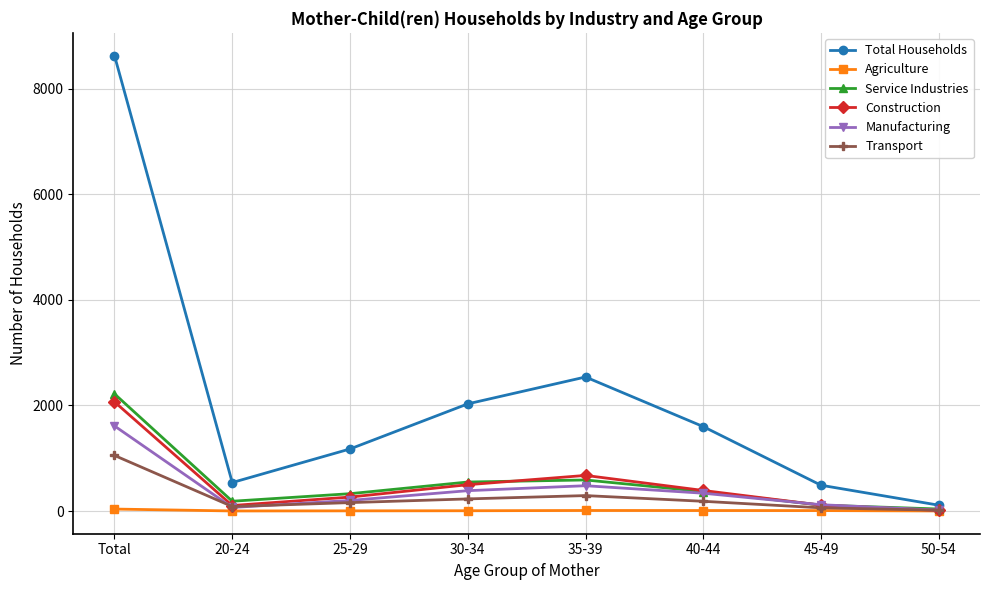

Which series changed the most between 20-24 and 35-39?

Total Households